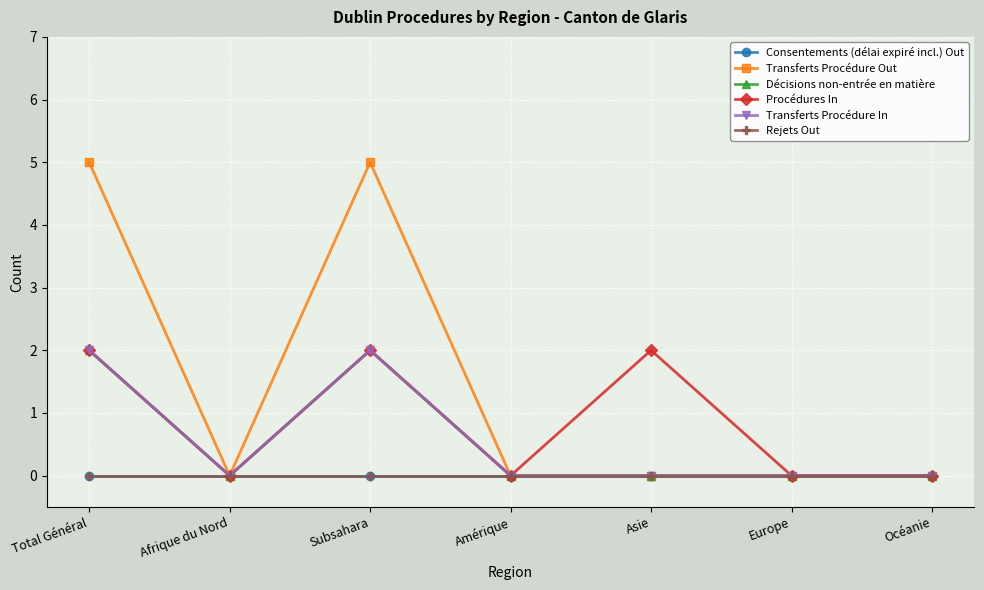

Reading right to left, transcribe all the data shown in this chart.

Consentements (délai expiré incl.) Out: 0	0	0	0	0	0	0
Transferts Procédure Out: 0	0	0	0	5	0	5
Décisions non-entrée en matière: 0	0	0	0	2	0	2
Procédures In: 0	0	2	0	2	0	2
Transferts Procédure In: 0	0	0	0	2	0	2
Rejets Out: 0	0	0	0	0	0	0